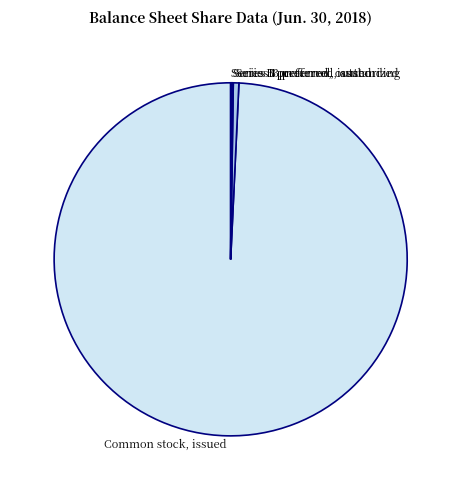

What is the largest slice in the pie chart?

Common stock, issued